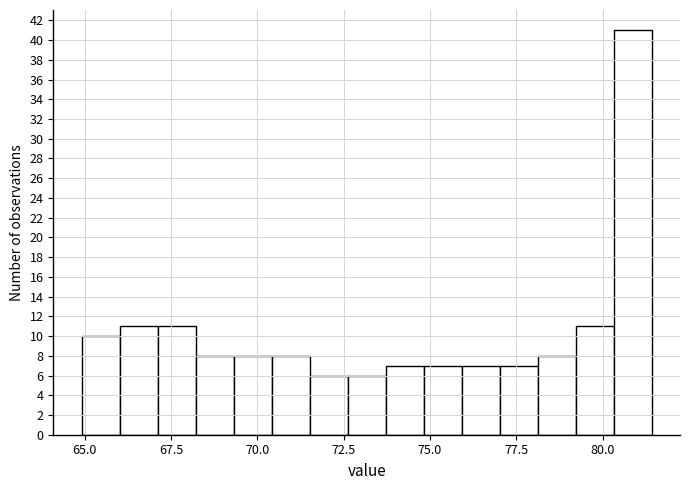

Around what value on the x-axis is the tallest bar? Give the approximate position of its centre, as read against the axis.

81.0